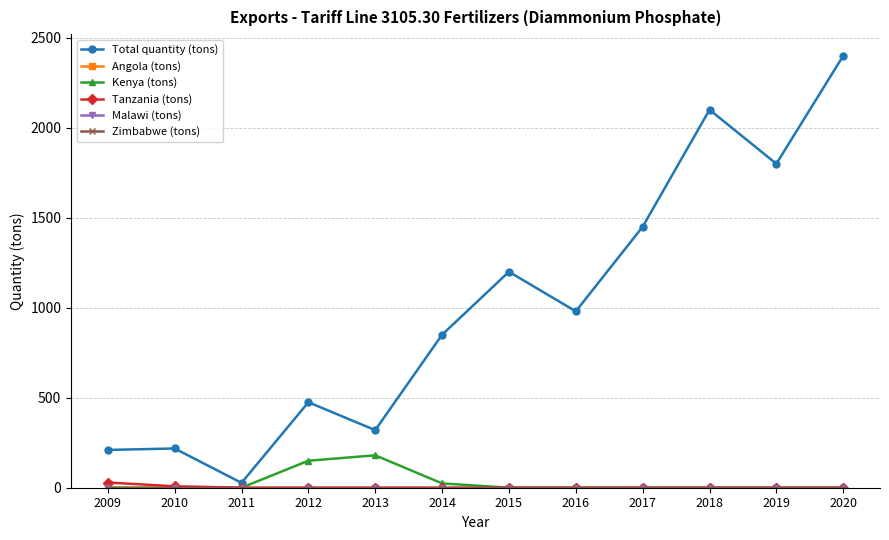

Is this an area chart (filled region under the line)?

No